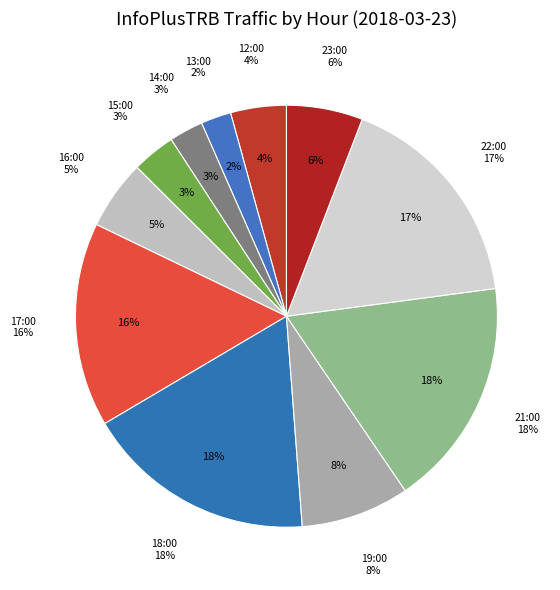

What percentage is the 15:00 slice, to the nearest percent?

3%